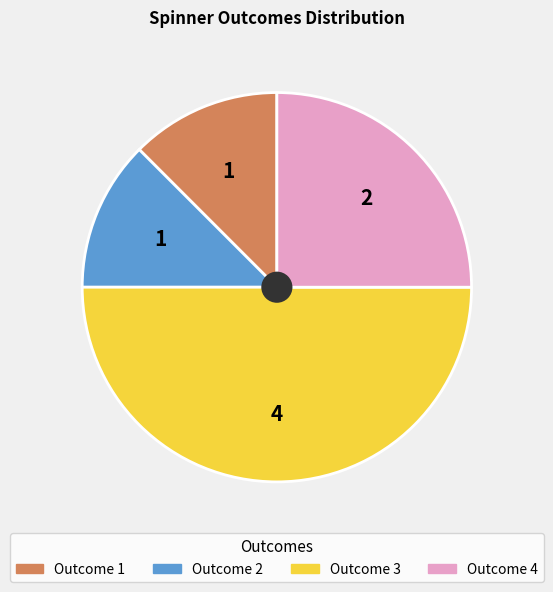

To the nearest percent, what is the average slice percentage?

25%